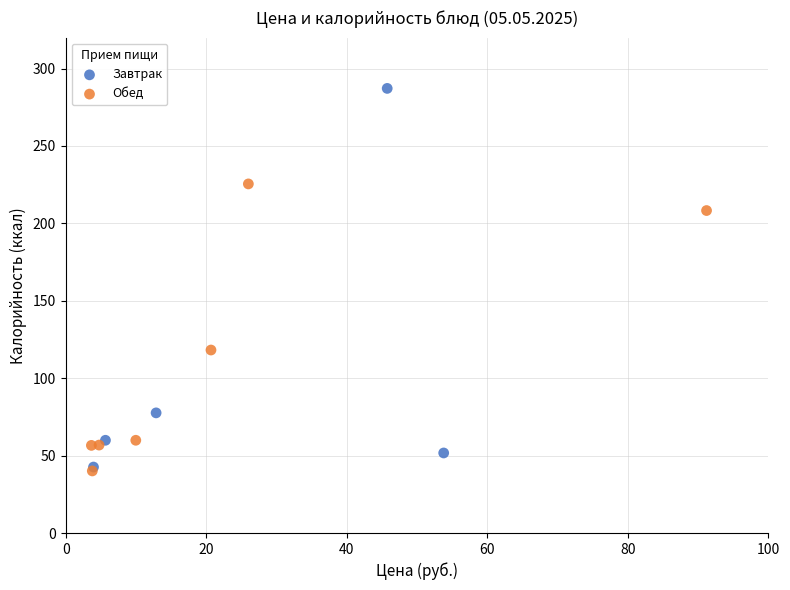

Which series has the largest Y range (max minus min)?

Завтрак